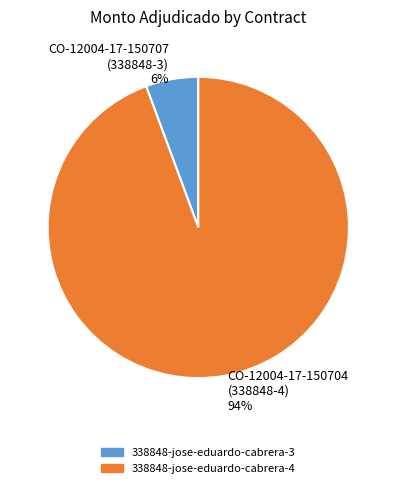

To the nearest percent, what portion does CO-12004-17-150704 (338848-4) 94% represent?

94%